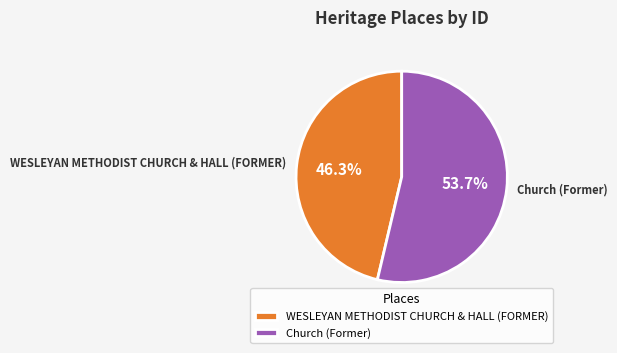

Combined, do WESLEYAN METHODIST CHURCH & HALL (FORMER) and Church (Former) account for over 50%?

Yes